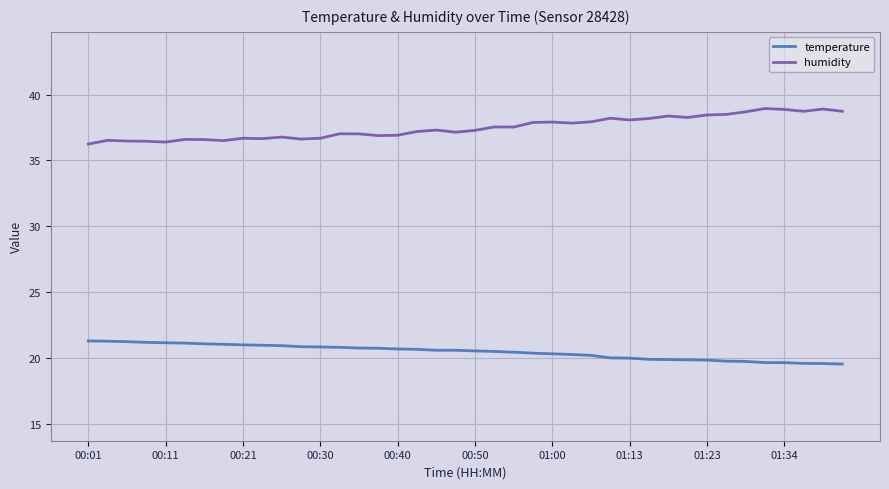

True or false: humidity and temperature intersect in this chart.

False